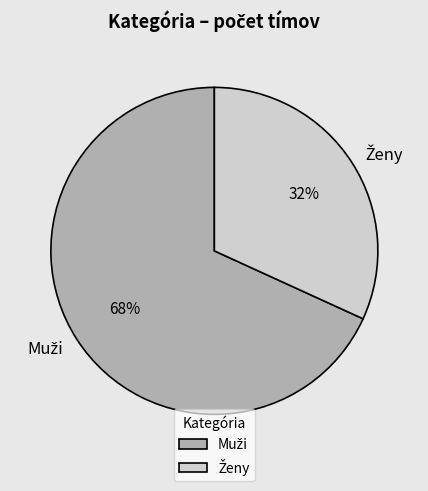

How many slices are in this pie chart?

2